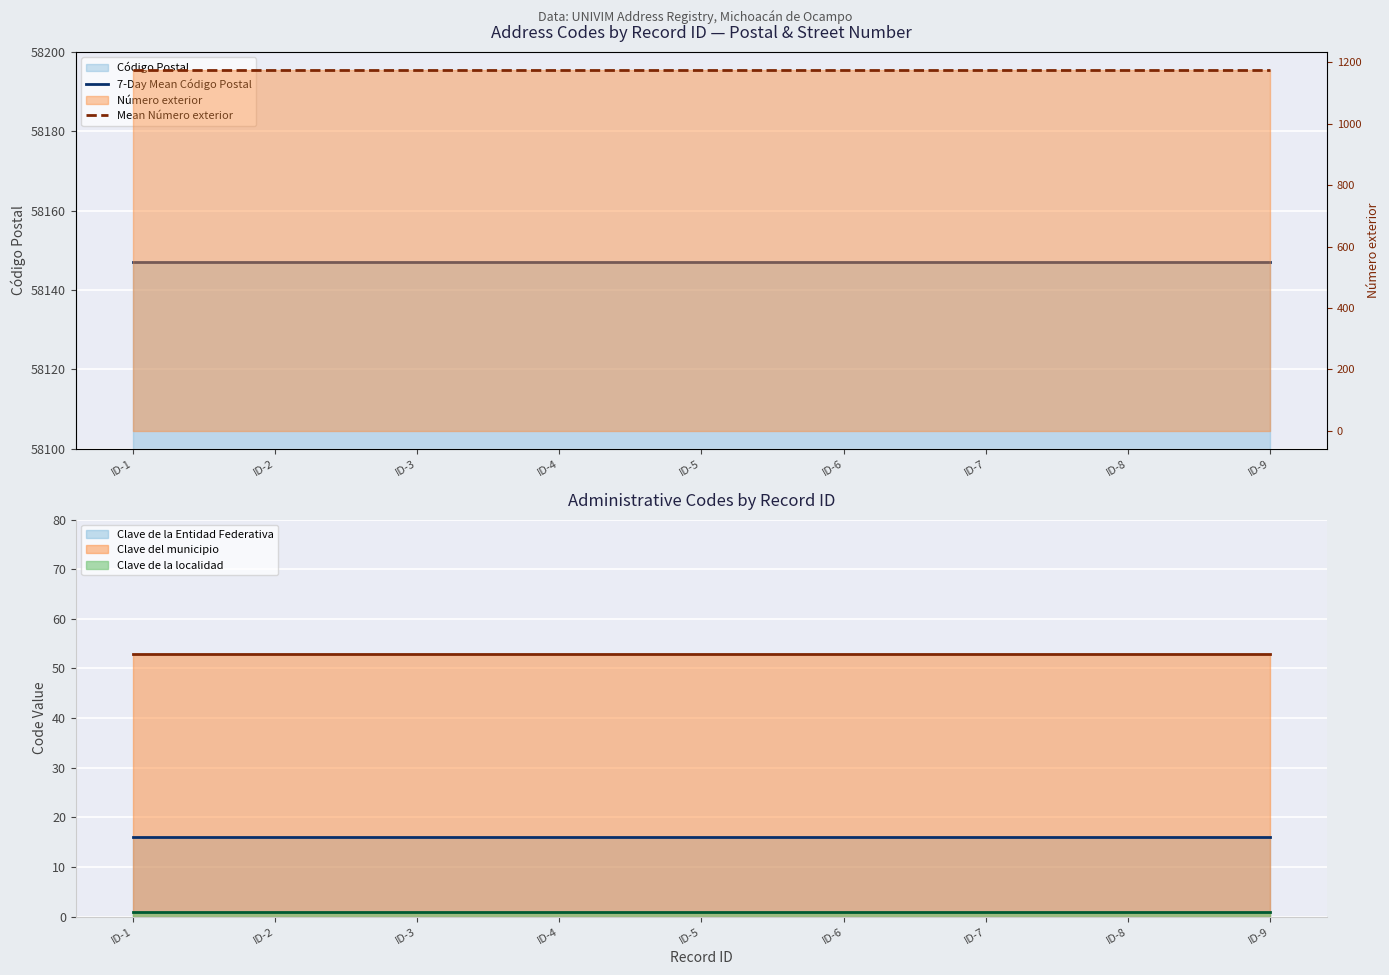

What is the sum of the Mean Número exterior values at ID-3 and ID-9?

2350